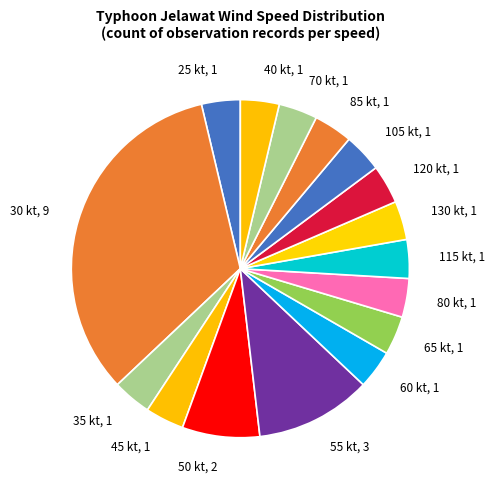

Is the sum of 30 kt and 130 kt greater than half?

No